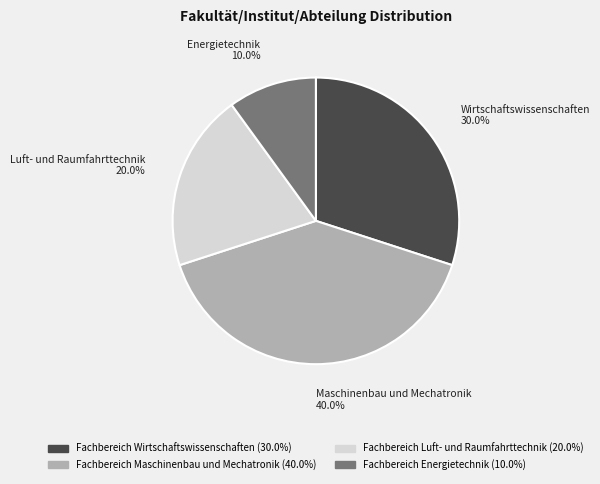

Which has a higher value, Fachbereich Luft- und Raumfahrttechnik or Fachbereich Wirtschaftswissenschaften?

Fachbereich Wirtschaftswissenschaften